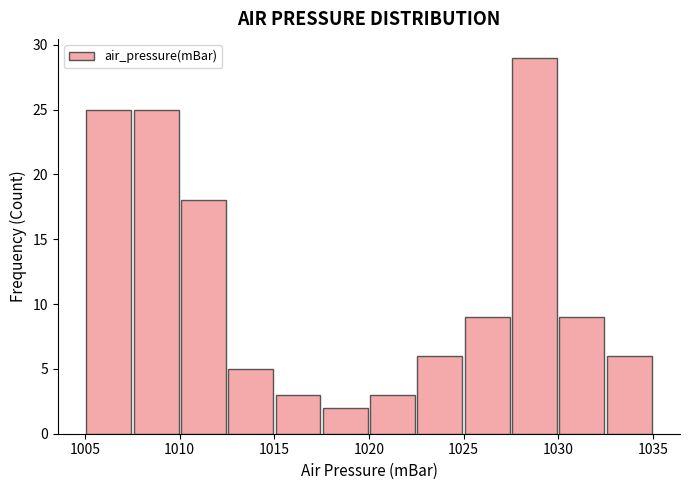

Over which range of the x-axis is the bar tallest?

1027.5 to 1030.0